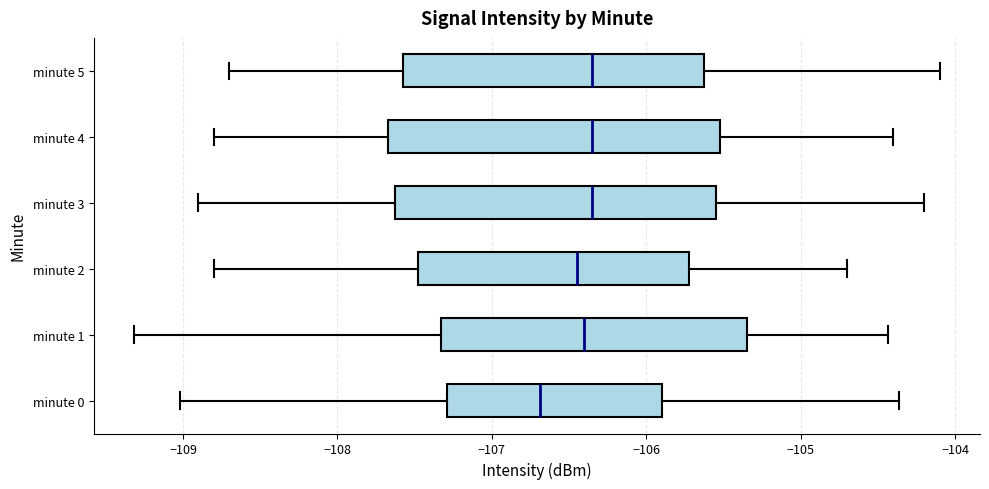

Reading bottom to top, transcribe this box plot: for each box, give where its median line is, the range the box spans, and where its two whiskers end, as read against the x-axis. The values are not printed on the chart, so give them approximately, as read against the axis.

minute 0: median -106.7, box -107.3 to -105.9, whiskers -109.0 to -104.4
minute 1: median -106.4, box -107.3 to -105.3, whiskers -109.3 to -104.4
minute 2: median -106.4, box -107.5 to -105.7, whiskers -108.8 to -104.7
minute 3: median -106.3, box -107.6 to -105.5, whiskers -108.9 to -104.2
minute 4: median -106.3, box -107.7 to -105.5, whiskers -108.8 to -104.4
minute 5: median -106.3, box -107.6 to -105.6, whiskers -108.7 to -104.1